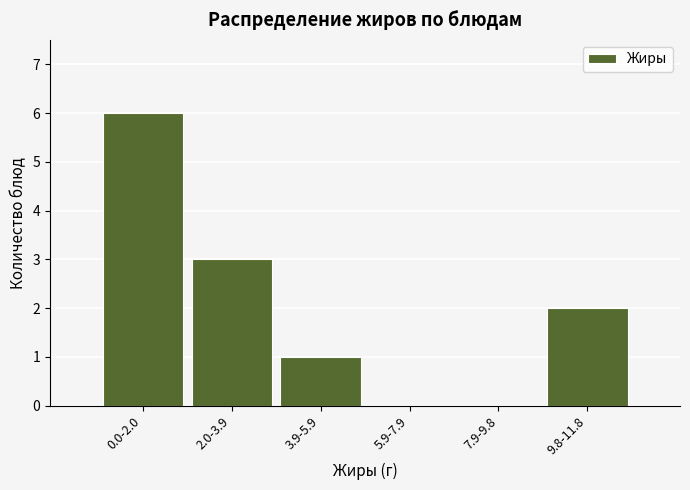

Reading left to right, transcribe all the data shown in this chart.

0.0-2.0=6	2.0-3.9=3	3.9-5.9=1	5.9-7.9=0	7.9-9.8=0	9.8-11.8=2